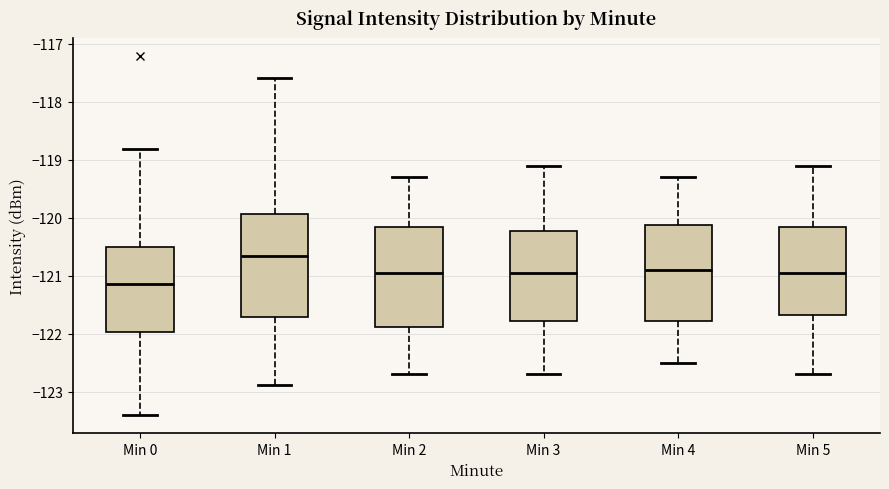

Reading left to right, transcribe this box plot: for each box, give where its median line is, the range the box spans, and where its two whiskers end, as read against the y-axis. The values are not printed on the chart, so give them approximately, as read against the axis.

Min 0: median -121.1, box -122.0 to -120.5, whiskers -123.4 to -118.8
Min 1: median -120.6, box -121.7 to -119.9, whiskers -122.9 to -117.6
Min 2: median -120.9, box -121.9 to -120.1, whiskers -122.7 to -119.3
Min 3: median -120.9, box -121.8 to -120.2, whiskers -122.7 to -119.1
Min 4: median -120.9, box -121.8 to -120.1, whiskers -122.5 to -119.3
Min 5: median -120.9, box -121.7 to -120.1, whiskers -122.7 to -119.1